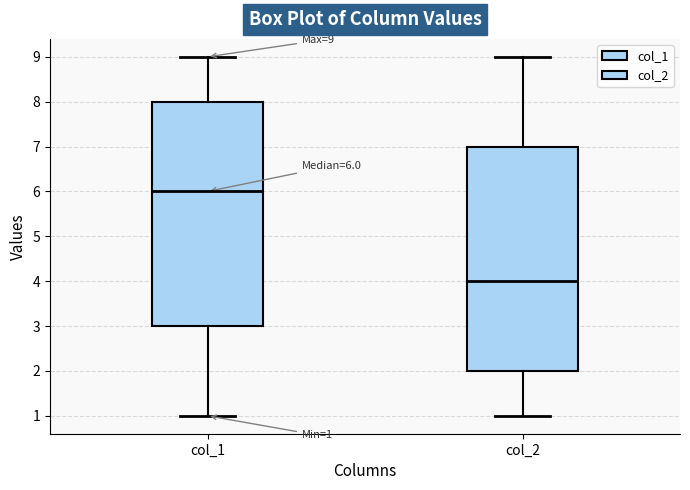

Which box has the highest median line?

col_1